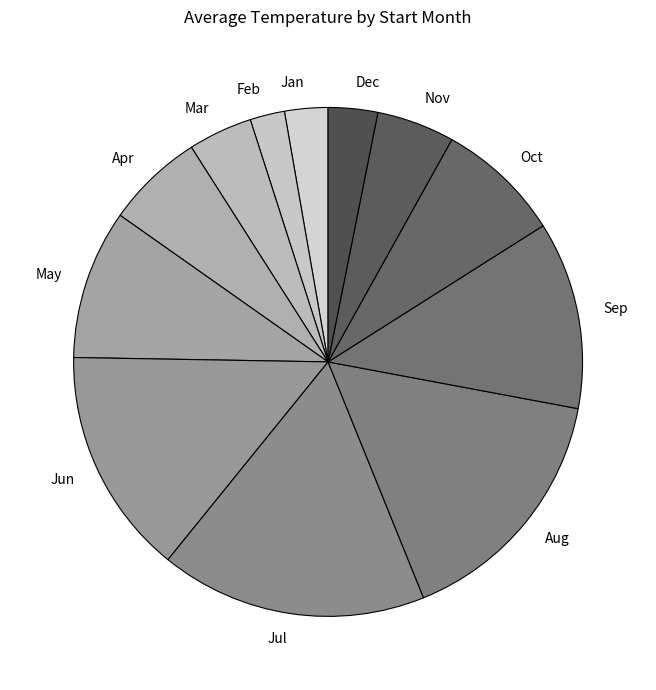

Approximately how many times larger is the value at Jun compared to Dec?

4.6